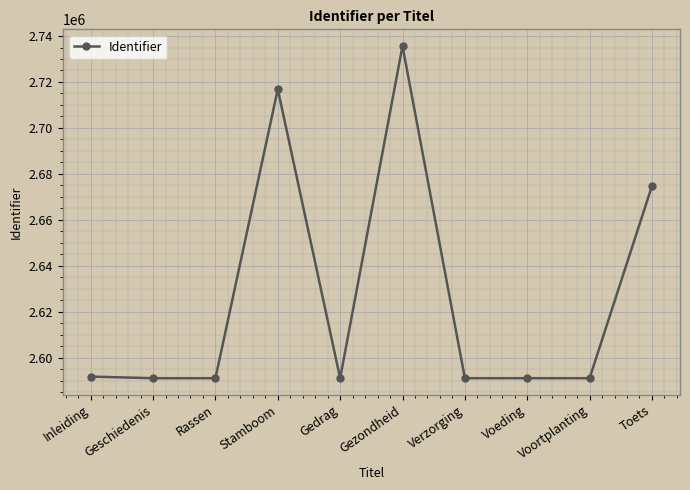

What is the sum of the values at Inleiding and Voeding?

5182904